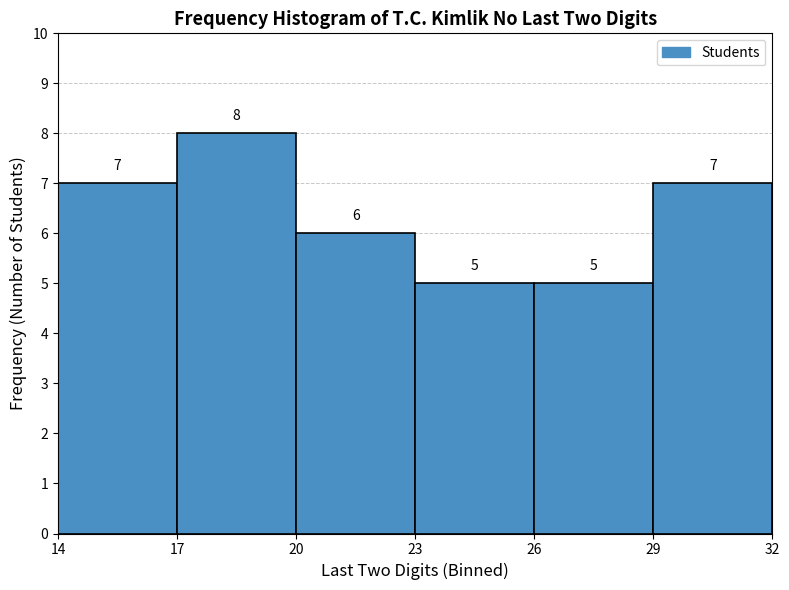

Reading left to right, list every bar in this chart as the range it spans on the x-axis followed by its height.

14 to 17: 7
17 to 20: 8
20 to 23: 6
23 to 26: 5
26 to 29: 5
29 to 32: 7